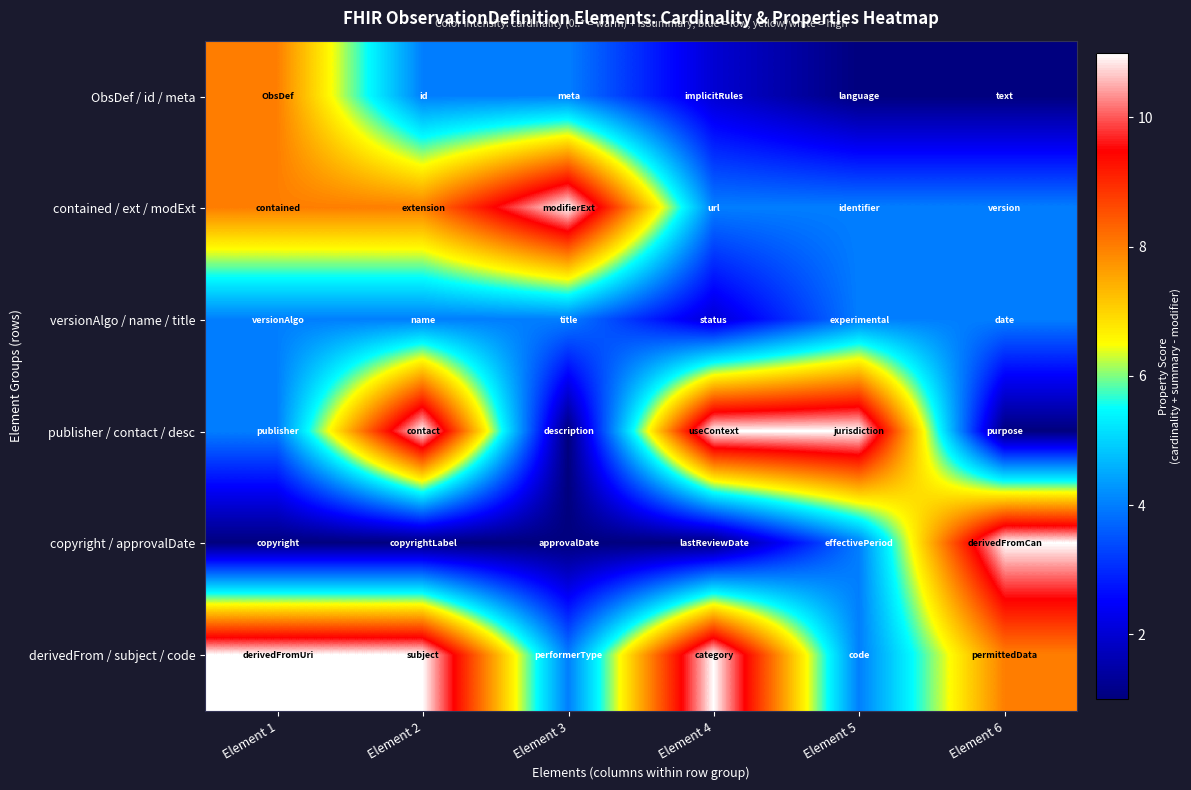

Rank the series at Element 5 from lowest to highest value.

ObsDef / id / meta, contained / ext / modExt, versionAlgo / name / title, copyright / approvalDate, derivedFrom / subject / code, publisher / contact / desc